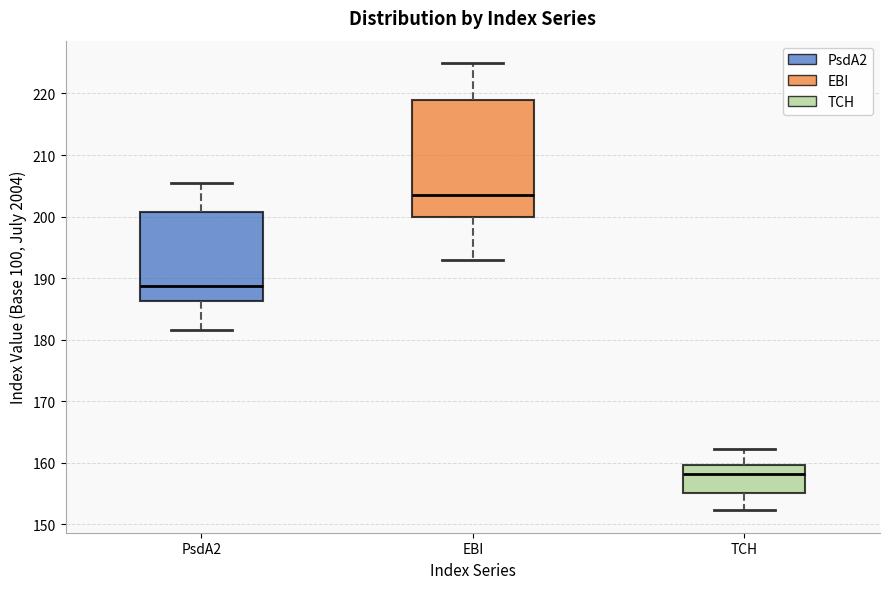

Reading left to right, read every box against the y-axis: the position of its median line, the range the box covers, and the ends of its whiskers. The values are not printed on the chart, so give them approximately, as read against the axis.

PsdA2: median 189, box 186 to 201, whiskers 182 to 206
EBI: median 204, box 200 to 219, whiskers 193 to 225
TCH: median 158, box 155 to 160, whiskers 152 to 162